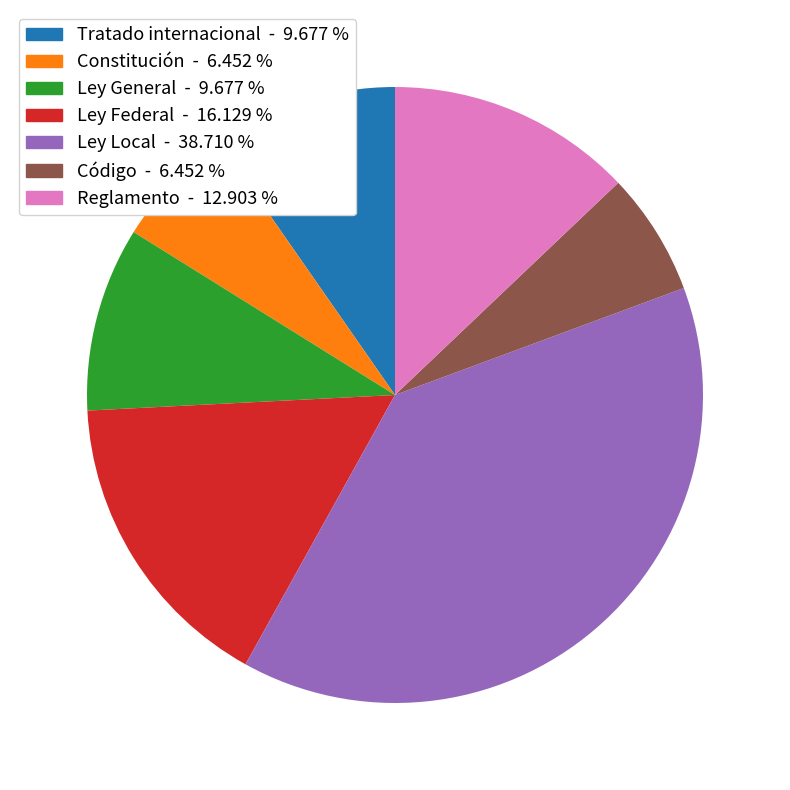

Is the sum of Ley General - 9.677 % and Reglamento - 12.903 % greater than half?

No